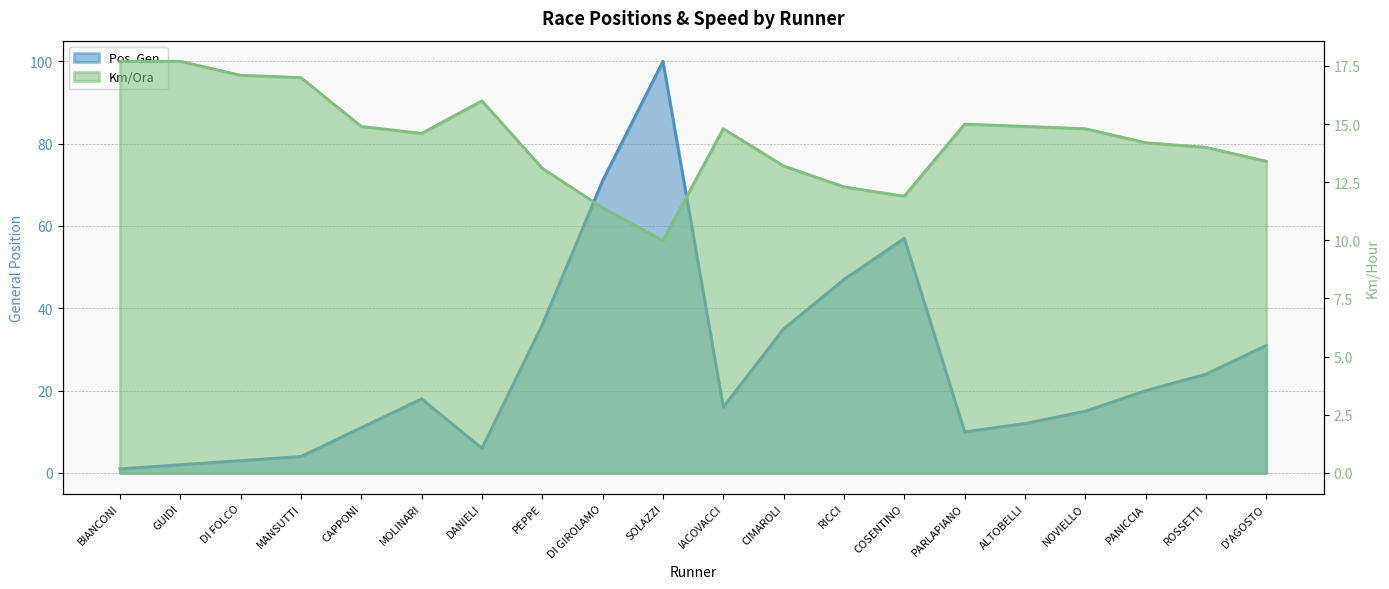

What is the difference between the second highest and second lowest values in the Pos. Gen. series?

69.0